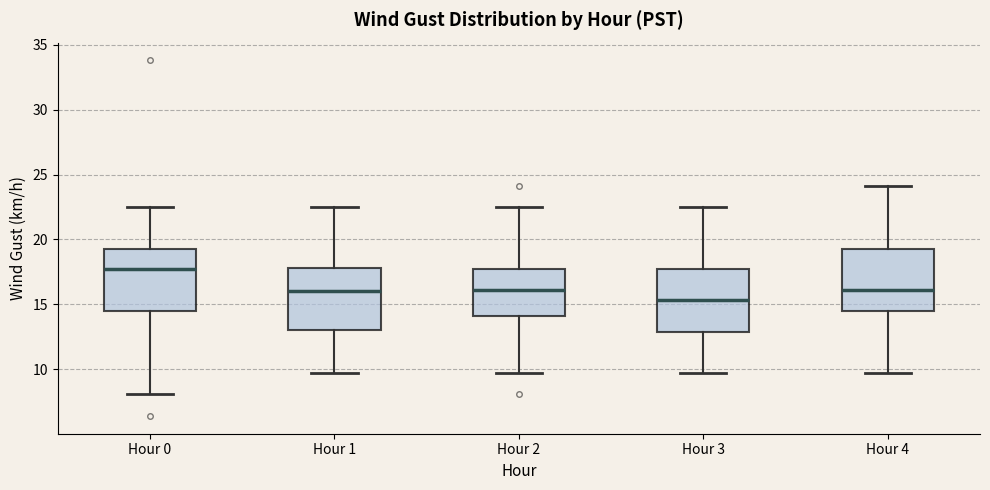

Reading left to right, transcribe this box plot: for each box, give where its median line is, the range the box spans, and where its two whiskers end, as read against the y-axis. The values are not printed on the chart, so give them approximately, as read against the axis.

Hour 0: median 17.5, box 14.5 to 19.5, whiskers 8.0 to 22.5
Hour 1: median 16.0, box 13.0 to 18.0, whiskers 9.5 to 22.5
Hour 2: median 16.0, box 14.0 to 17.5, whiskers 9.5 to 22.5
Hour 3: median 15.5, box 13.0 to 17.5, whiskers 9.5 to 22.5
Hour 4: median 16.0, box 14.5 to 19.5, whiskers 9.5 to 24.0